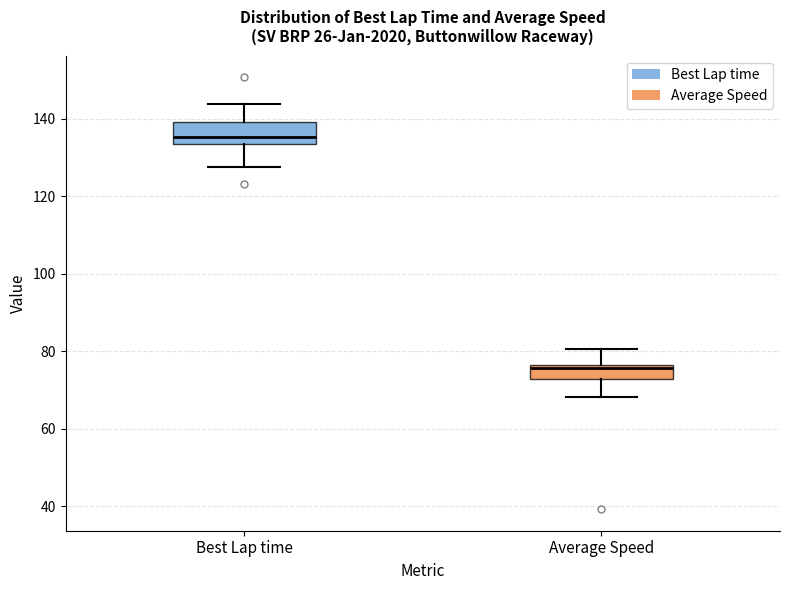

Reading left to right, transcribe this box plot: for each box, give where its median line is, the range the box spans, and where its two whiskers end, as read against the y-axis. The values are not printed on the chart, so give them approximately, as read against the axis.

Best Lap time: median 136, box 134 to 140, whiskers 128 to 144
Average Speed: median 76 (just below the box's upper edge), box 72 to 76, whiskers 68 to 80